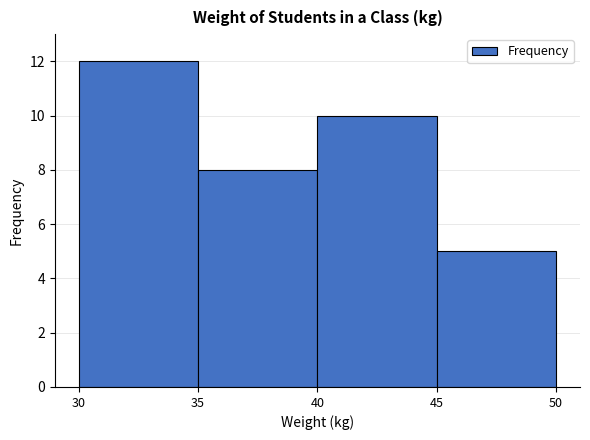

Reading left to right, list every bar in this chart as the range it spans on the x-axis followed by its height. The values are not printed on the chart, so give them approximately, as read against the axis.

30 to 35: 12
35 to 40: 8
40 to 45: 10
45 to 50: 5